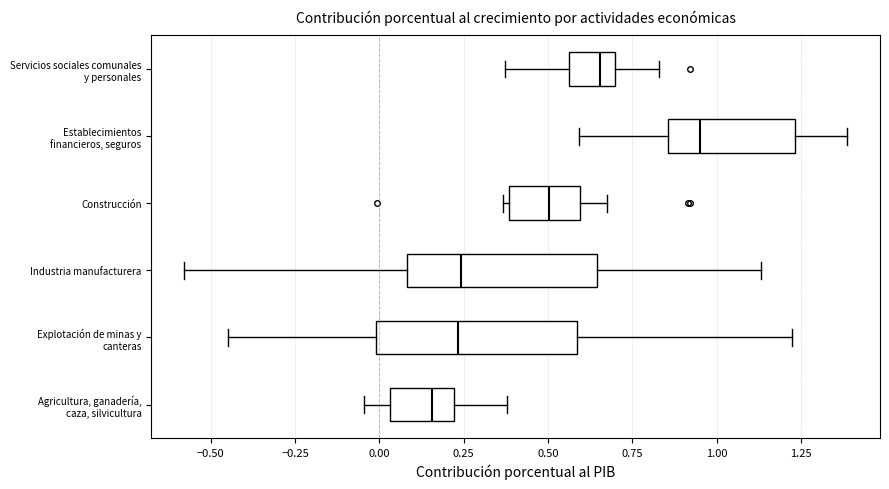

Reading bottom to top, read every box against the x-axis: the position of its median line, the range the box covers, and the ends of its whiskers. The values are not printed on the chart, so give them approximately, as read against the axis.

Agricultura, ganadería, caza, silvicultura: median 0.15, box 0.05 to 0.20, whiskers -0.05 to 0.40
Explotación de minas y canteras: median 0.25, box 0.00 to 0.60, whiskers -0.45 to 1.20
Industria manufacturera: median 0.25, box 0.10 to 0.65, whiskers -0.60 to 1.15
Construcción: median 0.50, box 0.40 to 0.60, whiskers 0.35 to 0.70
Establecimientos financieros, seguros: median 0.95, box 0.85 to 1.25, whiskers 0.60 to 1.40
Servicios sociales comunales y personales: median 0.65, box 0.55 to 0.70, whiskers 0.35 to 0.85